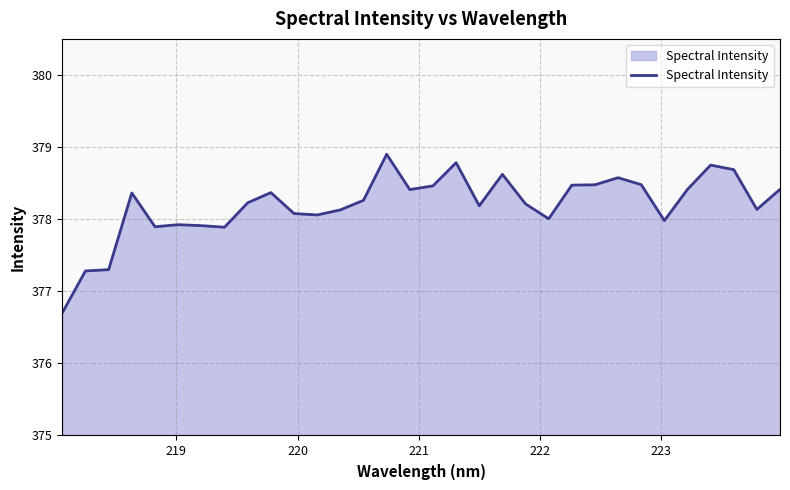

What is the maximum value shown in the chart?

378.9